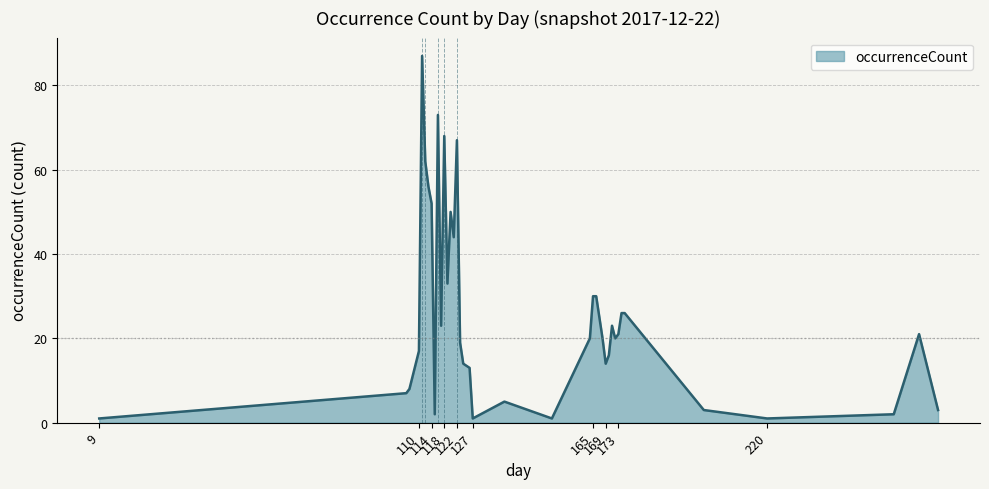

What is the difference between the maximum and minimum values?

86